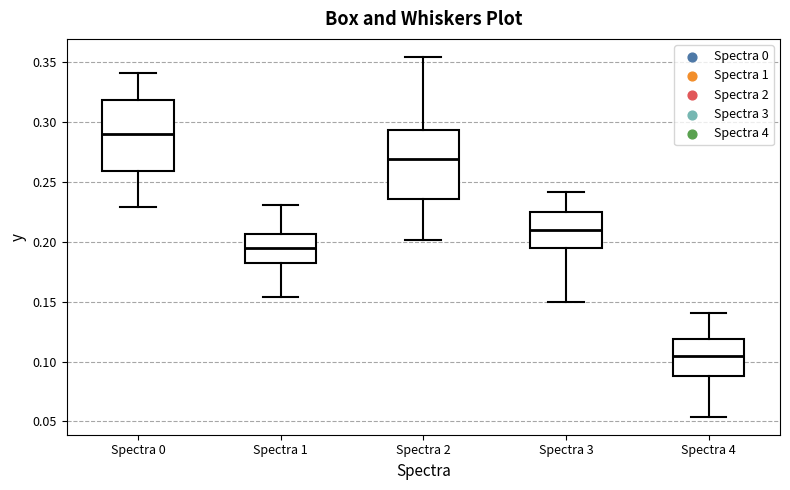

Reading left to right, read every box against the y-axis: the position of its median line, the range the box covers, and the ends of its whiskers. The values are not printed on the chart, so give them approximately, as read against the axis.

Spectra 0: median 0.290, box 0.260 to 0.320, whiskers 0.230 to 0.340
Spectra 1: median 0.195, box 0.180 to 0.205, whiskers 0.155 to 0.230
Spectra 2: median 0.270, box 0.235 to 0.295, whiskers 0.200 to 0.355
Spectra 3: median 0.210, box 0.195 to 0.225, whiskers 0.150 to 0.240
Spectra 4: median 0.105, box 0.090 to 0.120, whiskers 0.055 to 0.140